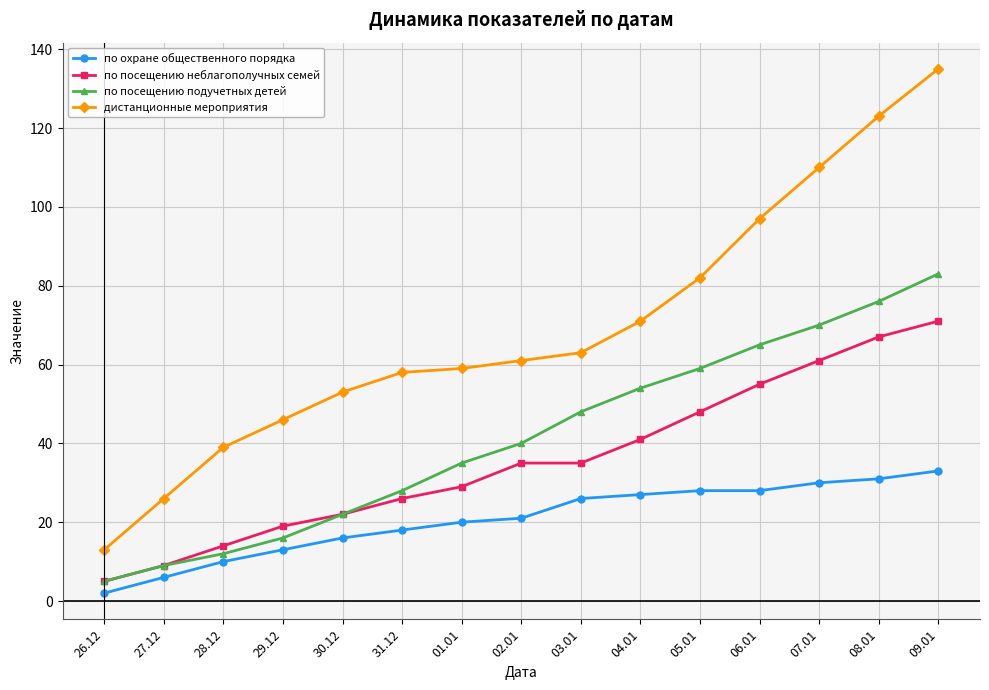

How many lines are shown in the chart?

4